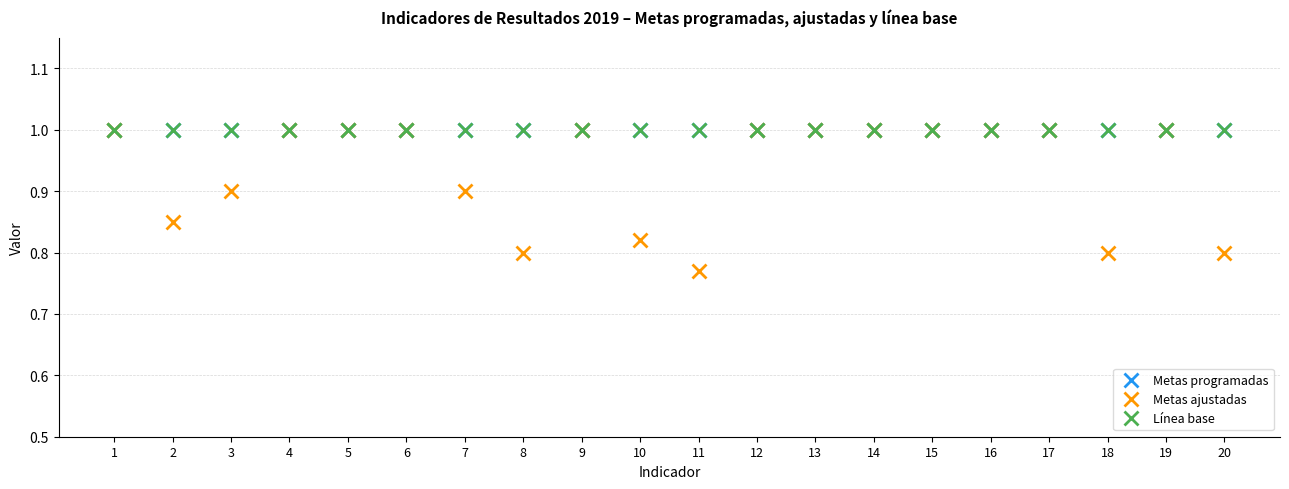

What is the sum of all Metas ajustadas values?

18.6